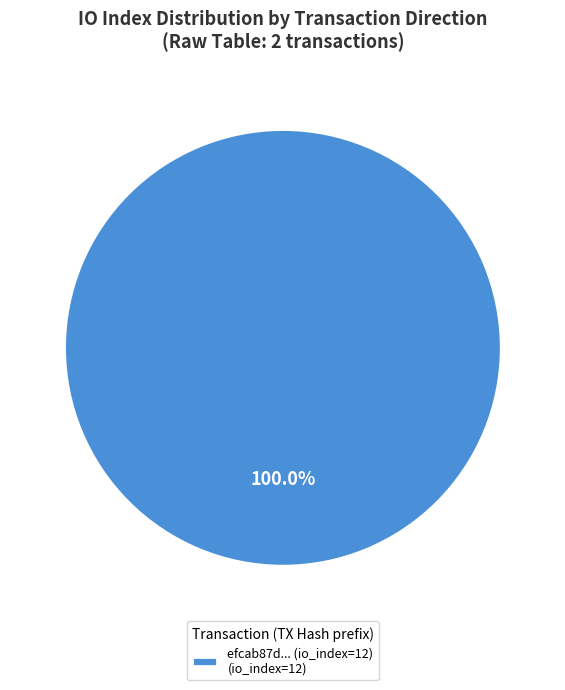

Rank the categories by value from highest to lowest.

efcab87d... (io_index=12) (io_index=12)